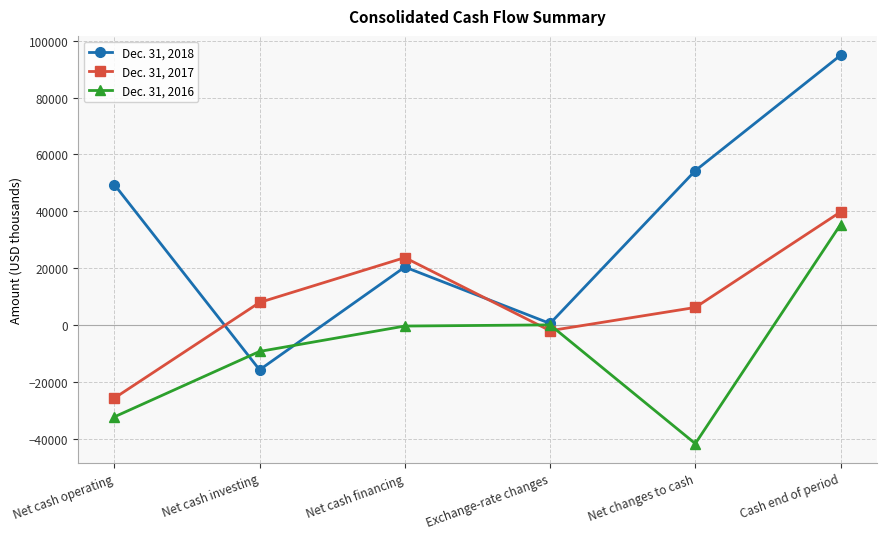

What value does the Dec. 31, 2017 series have at Net changes to cash?

6297